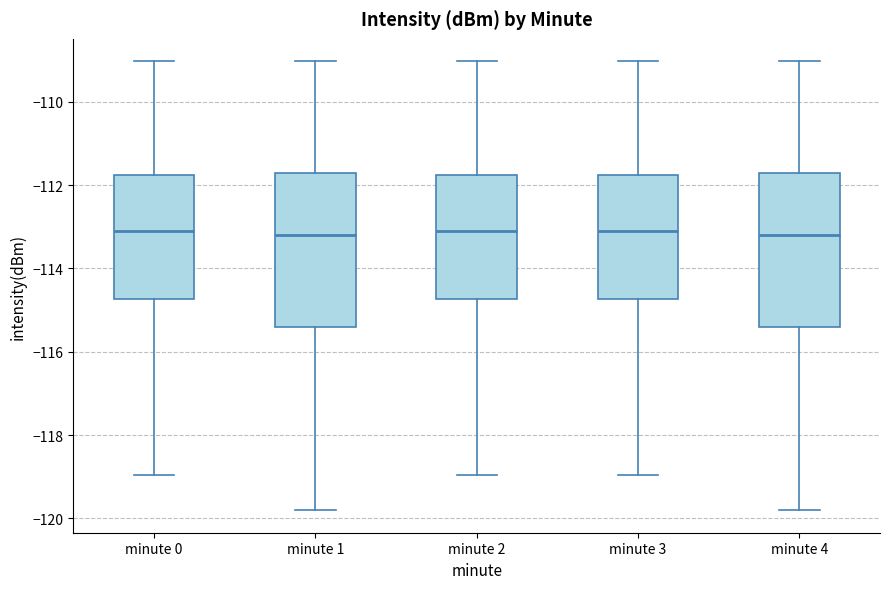

Reading left to right, transcribe this box plot: for each box, give where its median line is, the range the box spans, and where its two whiskers end, as read against the y-axis. The values are not printed on the chart, so give them approximately, as read against the axis.

minute 0: median -113.2, box -114.8 to -111.8, whiskers -119.0 to -109.0
minute 1: median -113.2, box -115.4 to -111.8, whiskers -119.8 to -109.0
minute 2: median -113.2, box -114.8 to -111.8, whiskers -119.0 to -109.0
minute 3: median -113.2, box -114.8 to -111.8, whiskers -119.0 to -109.0
minute 4: median -113.2, box -115.4 to -111.8, whiskers -119.8 to -109.0